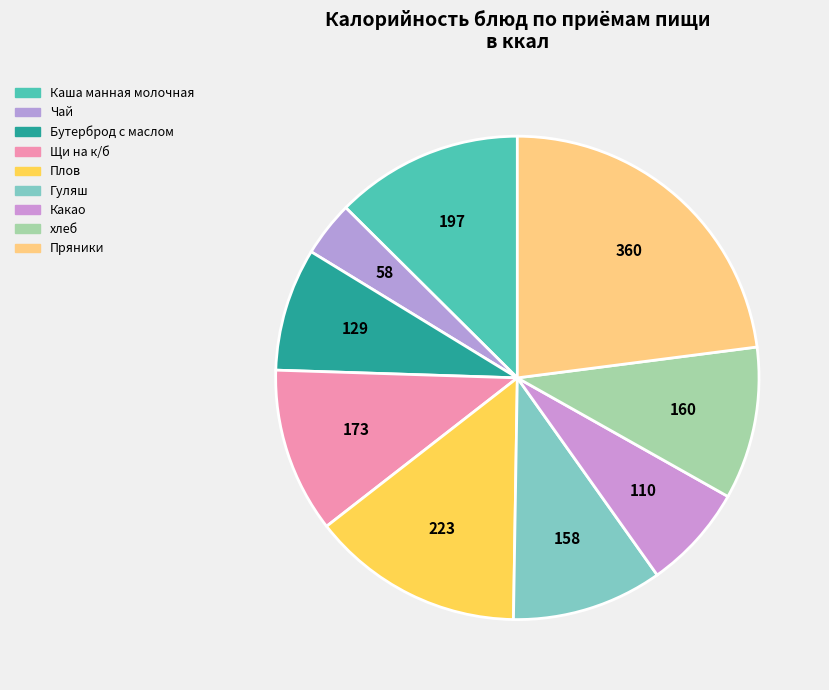

Approximately how many times larger is the value at Щи на к/б compared to Каша манная молочная?

0.9